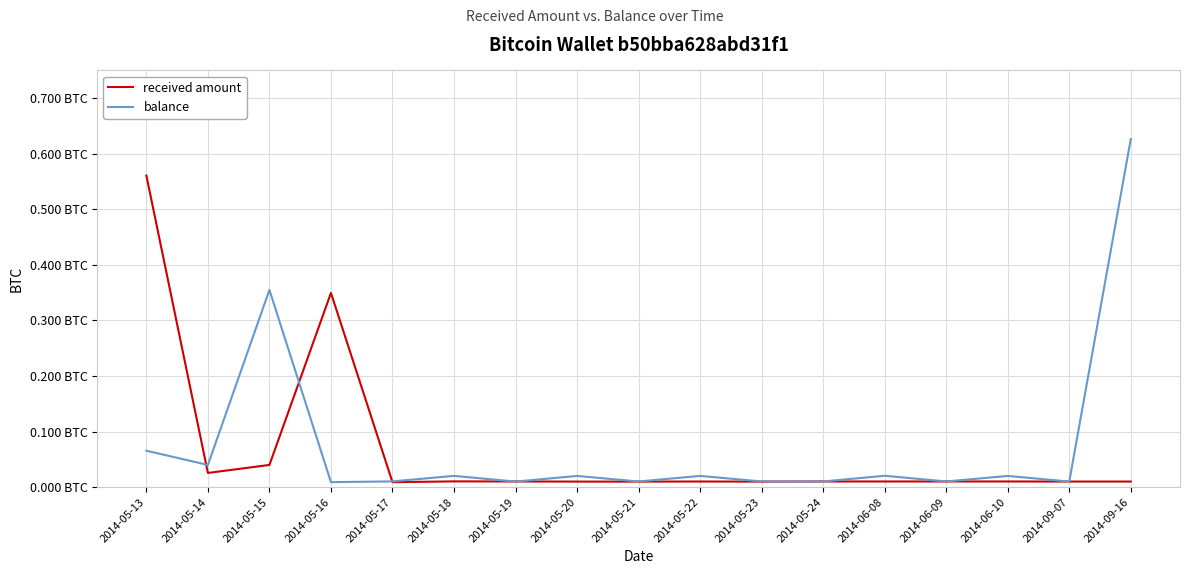

At which category does balance reach its first local peak?

2014-05-15